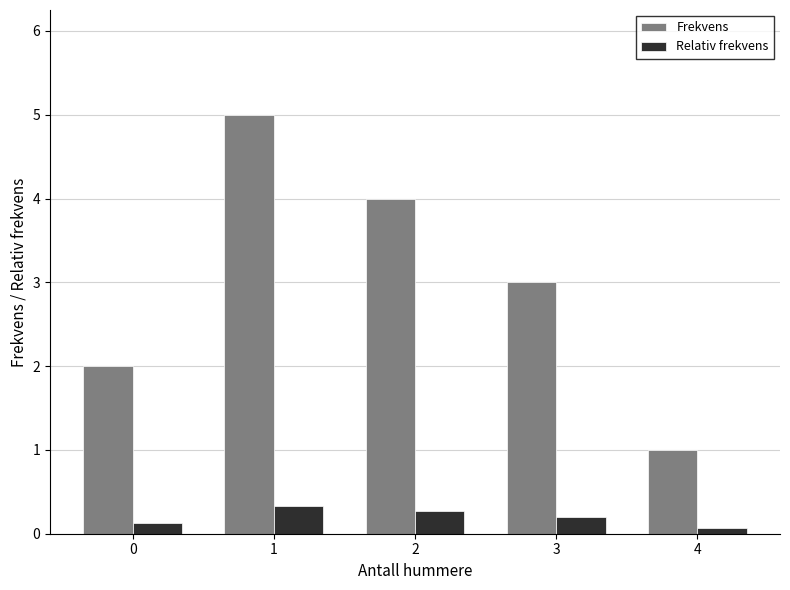

Is the value of Frekvens at 4 greater than the value of Relativ frekvens at 0?

Yes